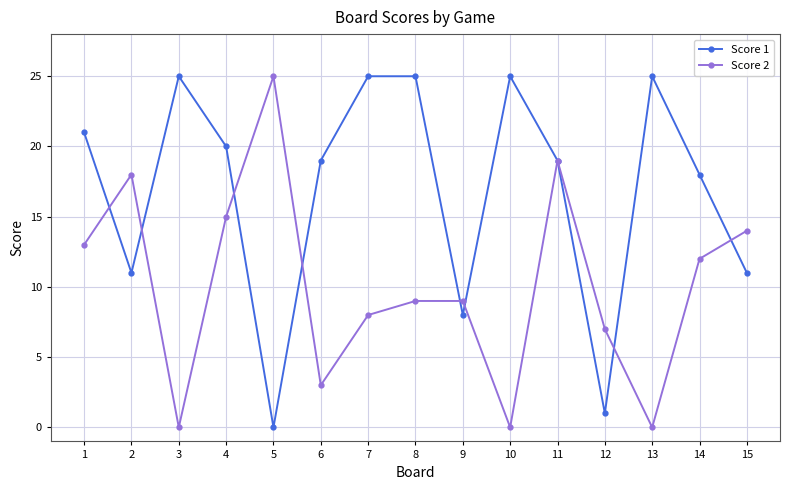

True or false: Score 2 has more than 0 interior local peaks.

True